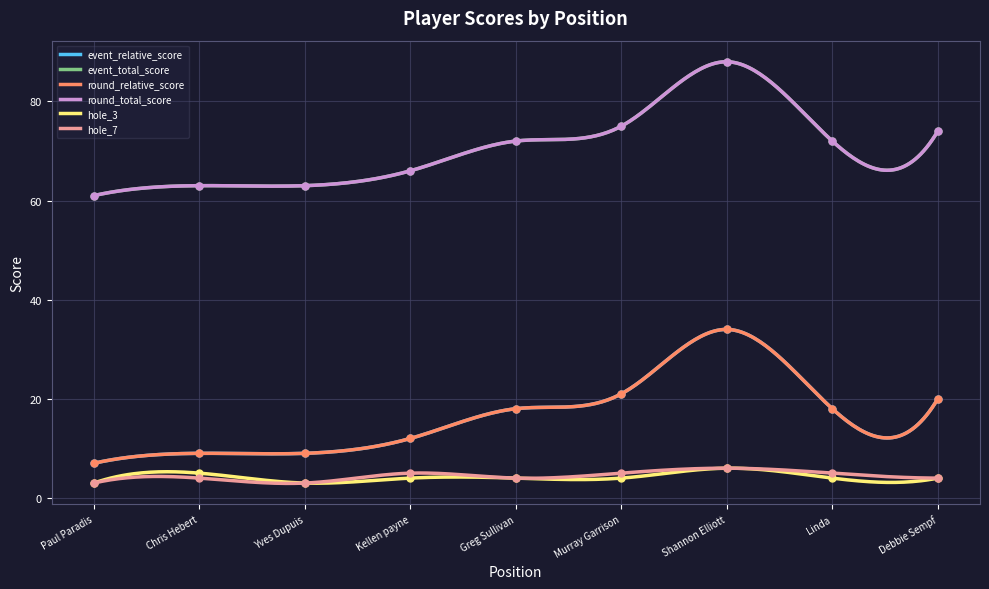

The value of hole_7 at Murray Garrison is 7. True or false?

False